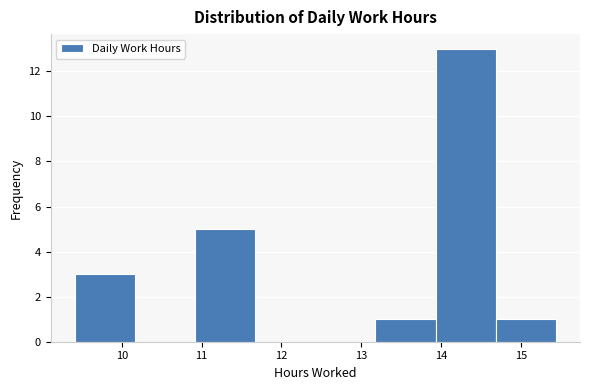

Reading left to right, transcribe this chart: for each bar, give the range it covers on the x-axis and its height. Neither the bar edges nor the heights are printed on the chart, so give them approximately, as read against the axes.

9.4 to 10.2: 3
10.2 to 10.9: 0
10.9 to 11.7: 5
11.7 to 12.4: 0
12.4 to 13.2: 0
13.2 to 13.9: 1
13.9 to 14.7: 13
14.7 to 15.4: 1